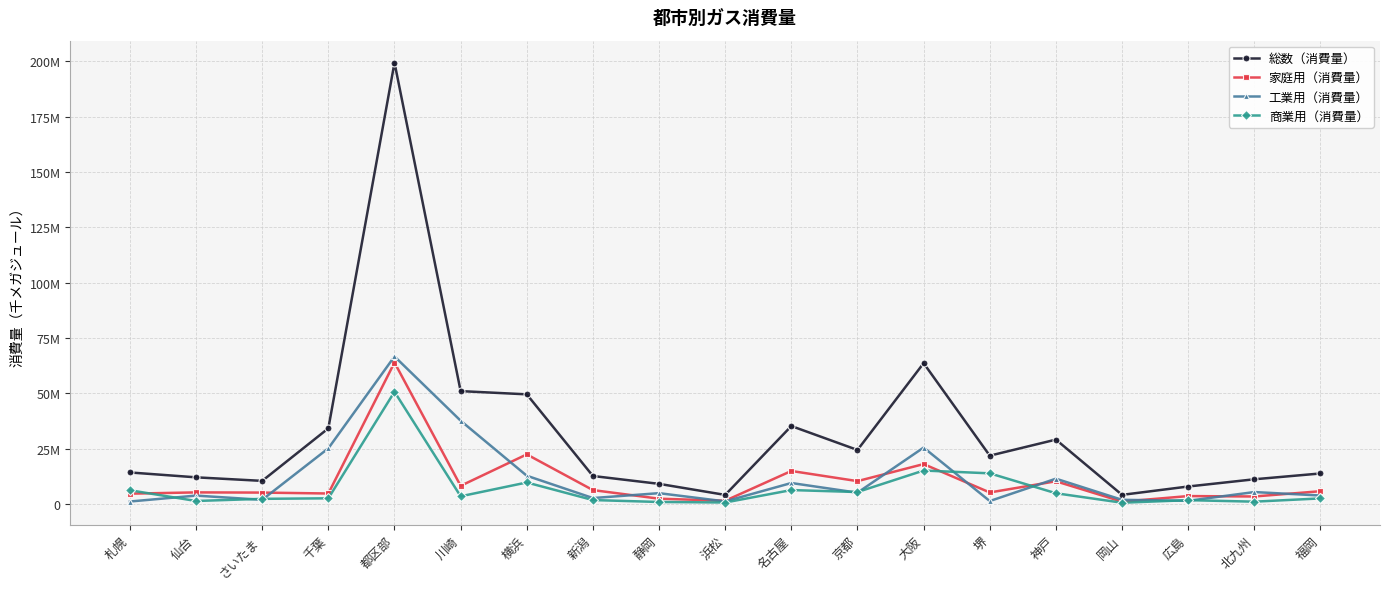

What is the approximate value of 家庭用（消費量） at 大阪?

18063228